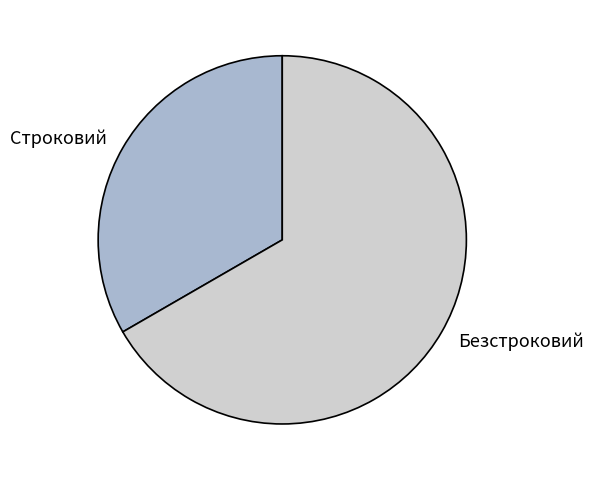

Which has a higher value, Безстроковий or Строковий?

Безстроковий